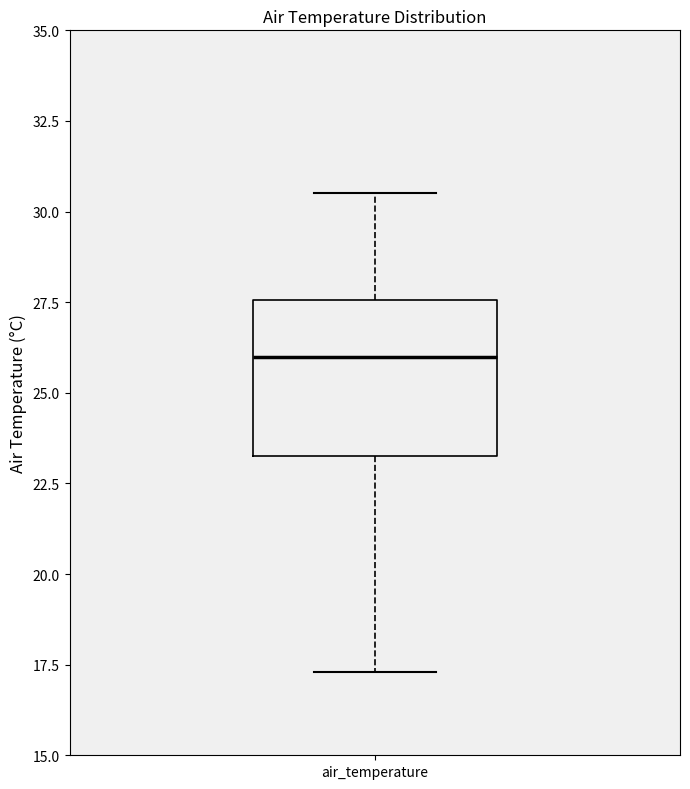

Transcribe this box plot: give where the median line is, the range the box spans, and where the two whiskers end, as read against the y-axis. The values are not printed on the chart, so give them approximately, as read against the axis.

median 26.0, box 23.5 to 27.5, whiskers 17.5 to 30.5